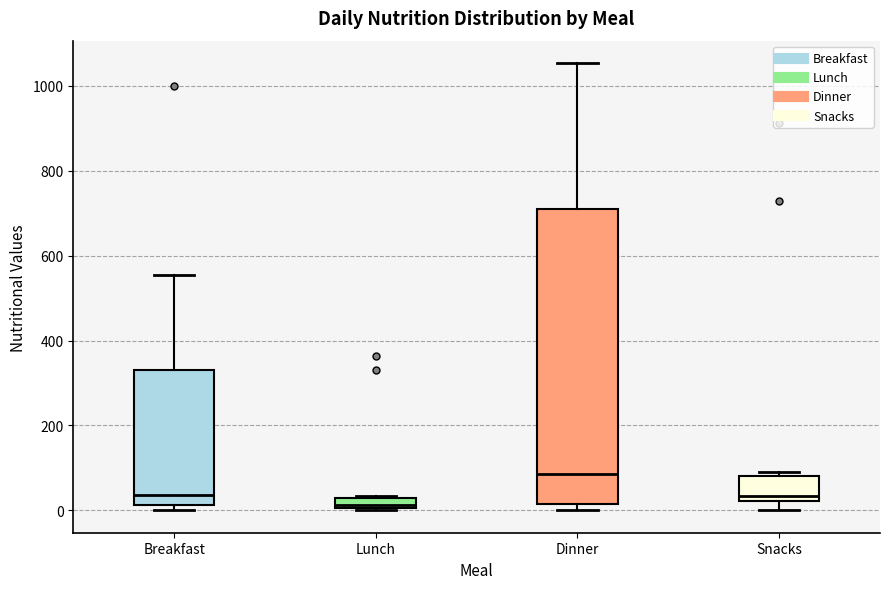

Comparing the boxes themselves (not the whiskers), which one is the tallest?

Dinner